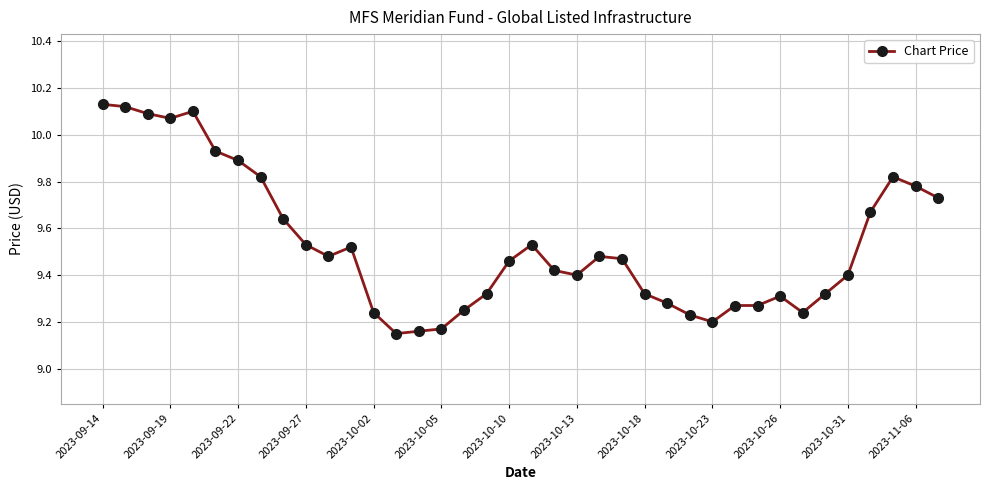

What is the difference between the second highest and second lowest values?

1.0